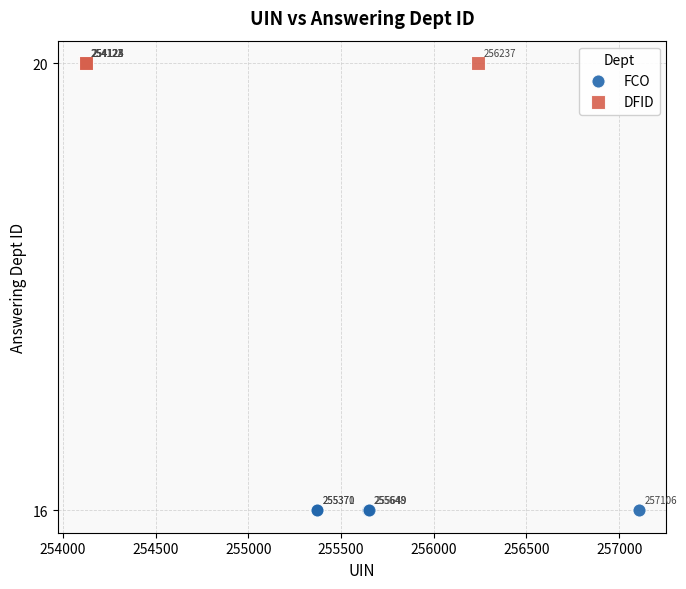

Which series reaches the maximum Y coordinate?

DFID